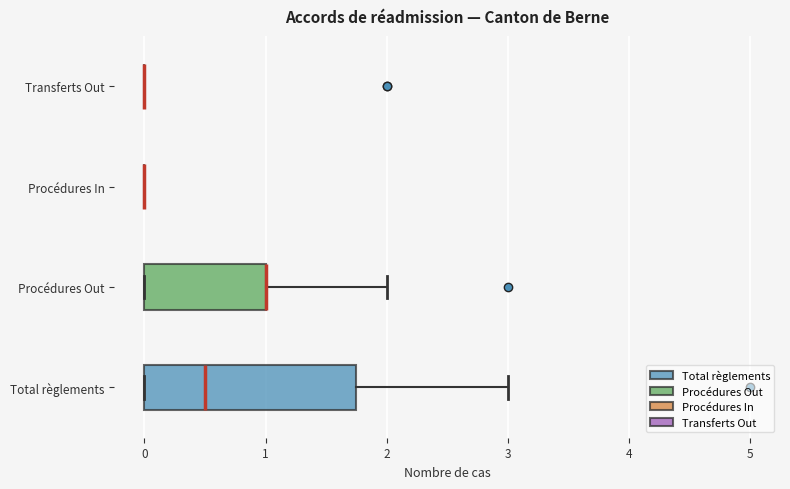

Comparing the boxes themselves (not the whiskers), which one is the widest?

Total règlements